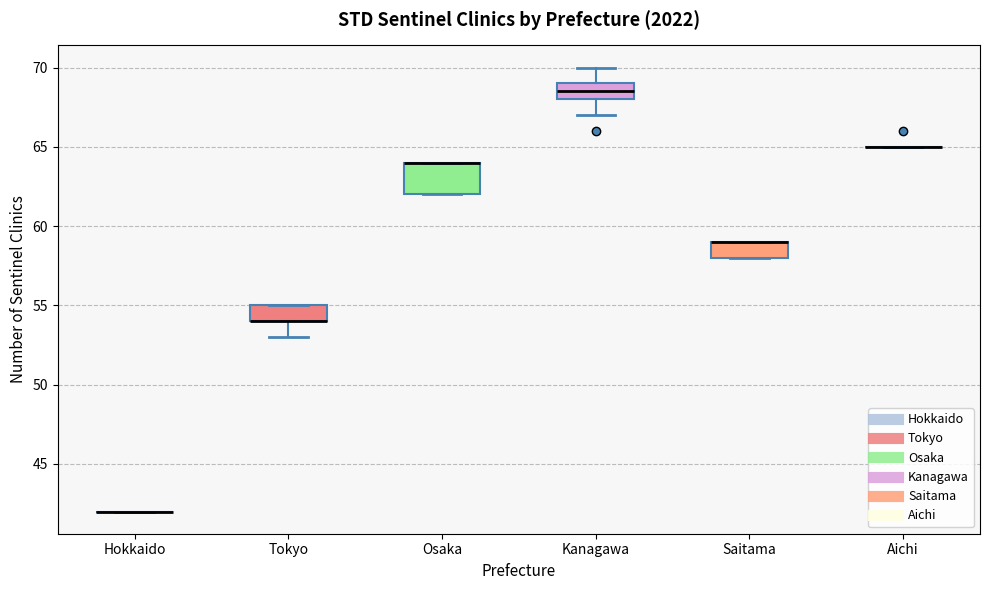

Reading left to right, transcribe this box plot: for each box, give where its median line is, the range the box spans, and where its two whiskers end, as read against the y-axis. The values are not printed on the chart, so give them approximately, as read against the axis.

Hokkaido: box collapsed to a line at 42.0, whiskers 42.0 to 42.0
Tokyo: median 54.0 (drawn on the box's lower edge), box 54.0 to 55.0, whiskers 53.0 to 55.0
Osaka: median 64.0 (drawn on the box's upper edge), box 62.0 to 64.0, whiskers 62.0 to 64.0
Kanagawa: median 68.5, box 68.0 to 69.0, whiskers 67.0 to 70.0
Saitama: median 59.0 (drawn on the box's upper edge), box 58.0 to 59.0, whiskers 58.0 to 59.0
Aichi: box collapsed to a line at 65.0, whiskers 65.0 to 65.0